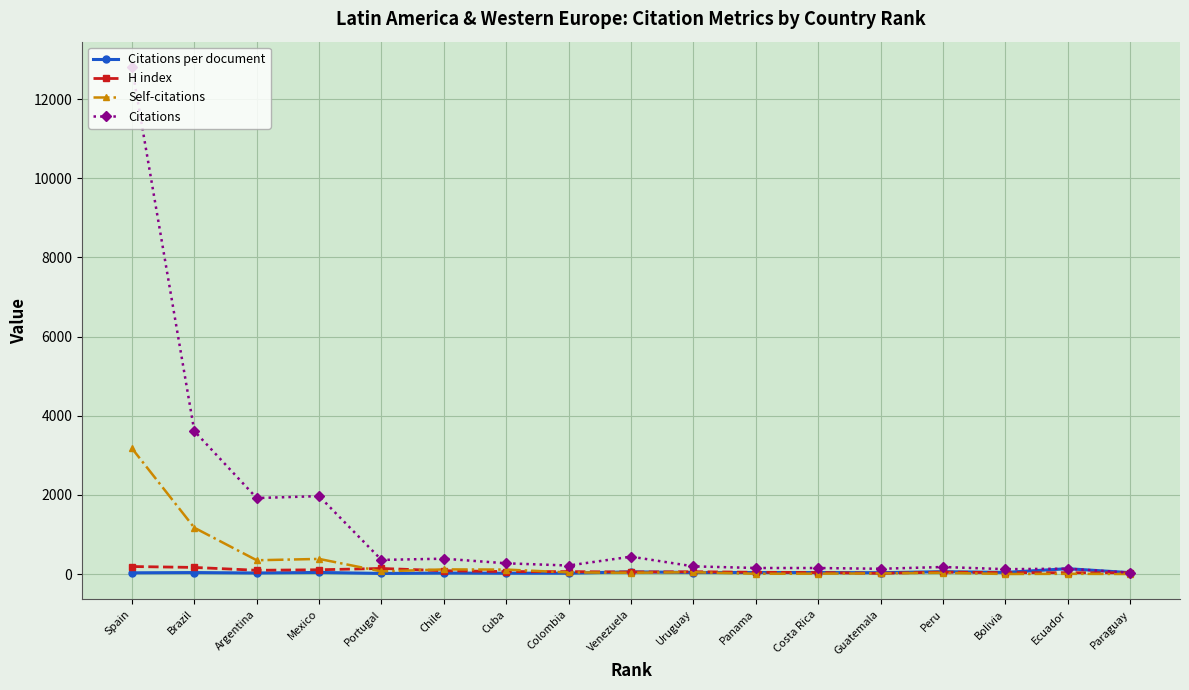

How many distinct data groups are displayed?

4